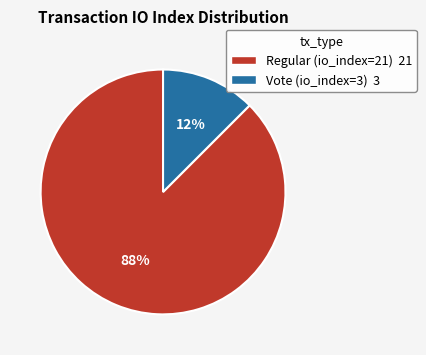

Combined, do Vote (io_index=3) 3 and Regular (io_index=21) 21 account for over 50%?

Yes